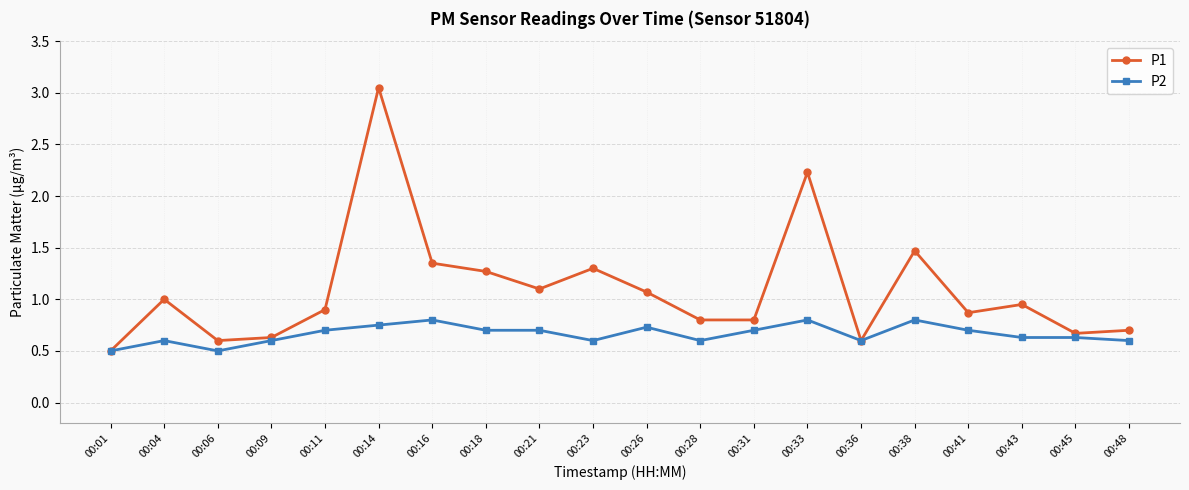

What are all the series names shown in the legend?

P1, P2